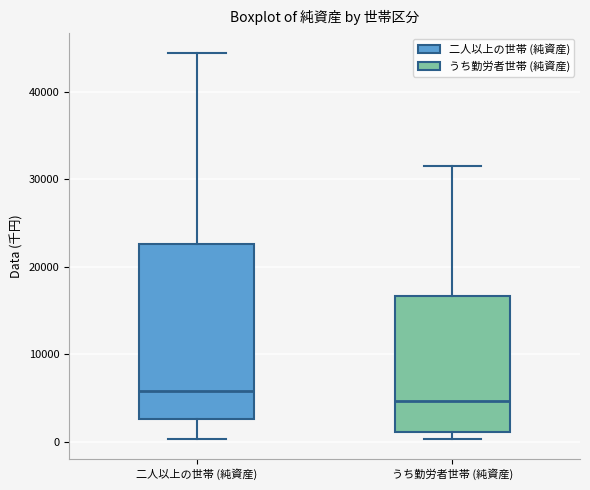

Where does the upper whisker of the box for うち勤労者世帯 (純資産) end on the y-axis? The values are not printed on the chart, so give them approximately, as read against the axis.

31000